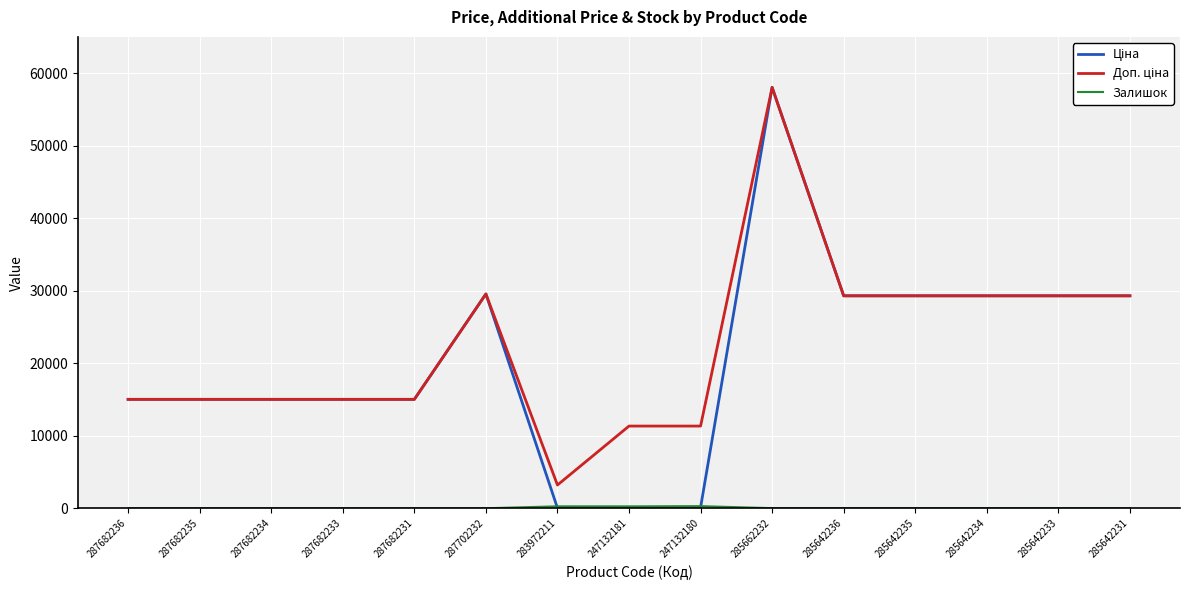

What is the difference between the highest and lowest values at 285642236?

29282.9